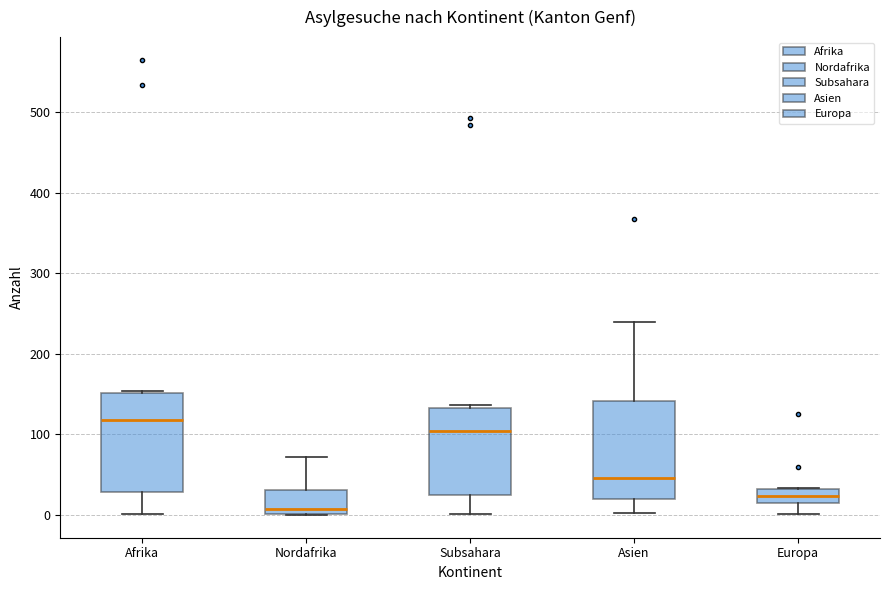

Where does the upper whisker of the box for Asien end on the y-axis? The values are not printed on the chart, so give them approximately, as read against the axis.

240